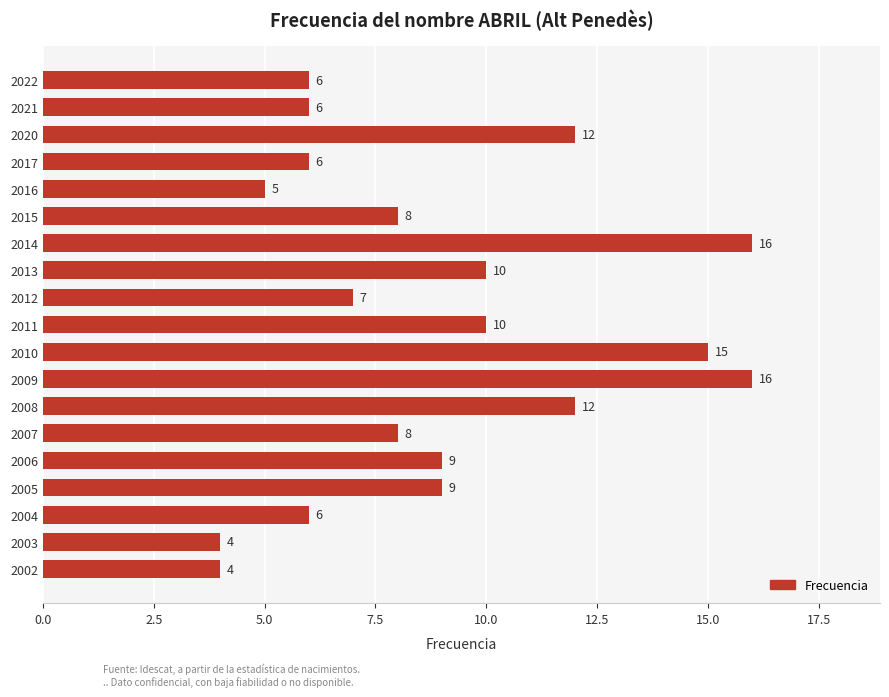

What is the sum of all values?

169